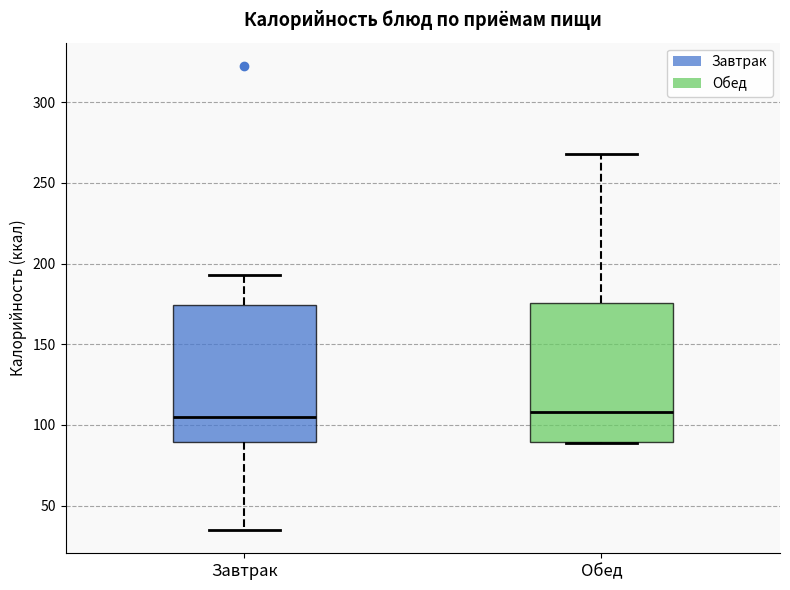

Where does the lower whisker of the box for Завтрак end on the y-axis? The values are not printed on the chart, so give them approximately, as read against the axis.

35